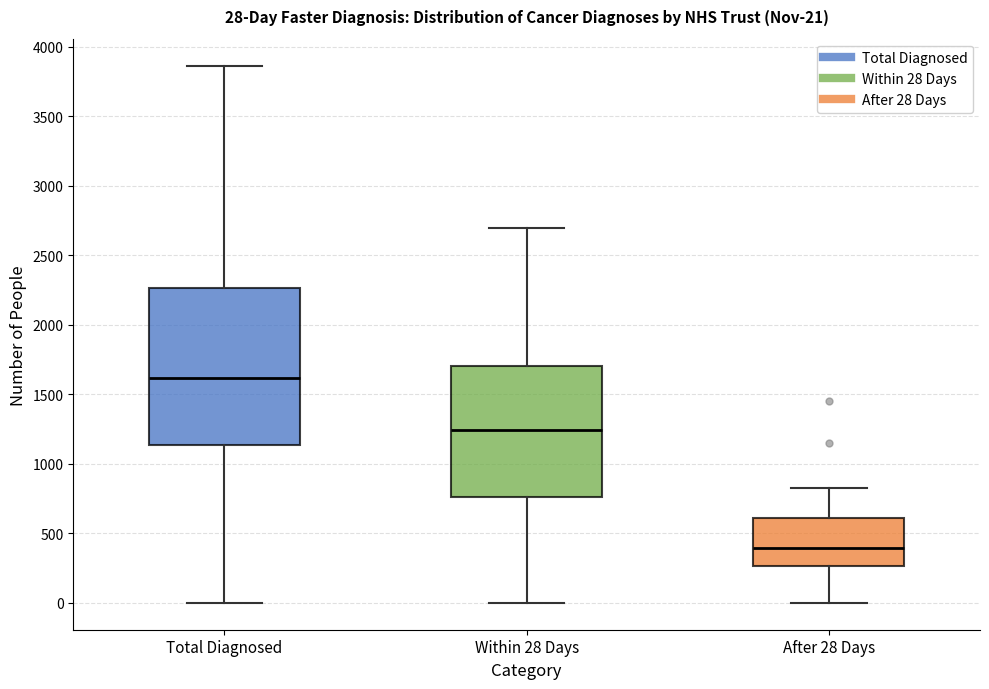

Which box has the highest median line?

Total Diagnosed